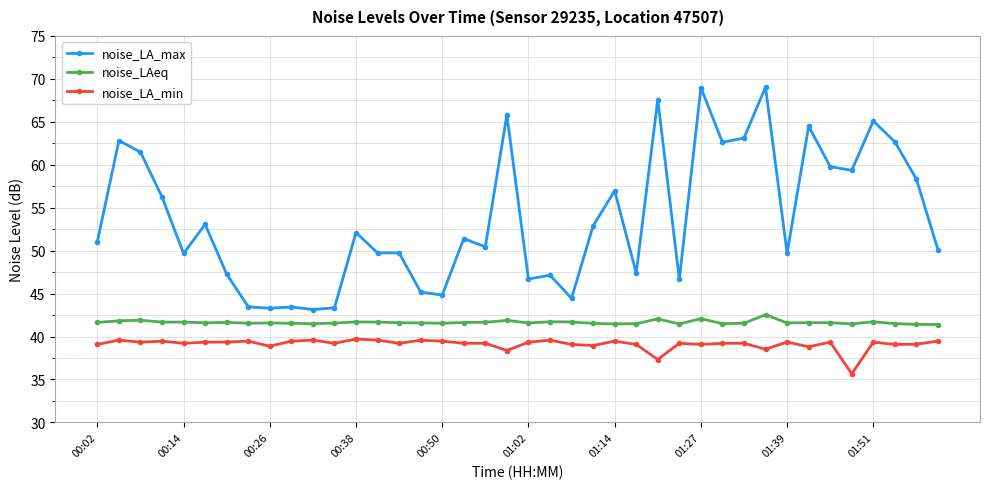

Which series has the largest total across all categories?

noise_LA_max